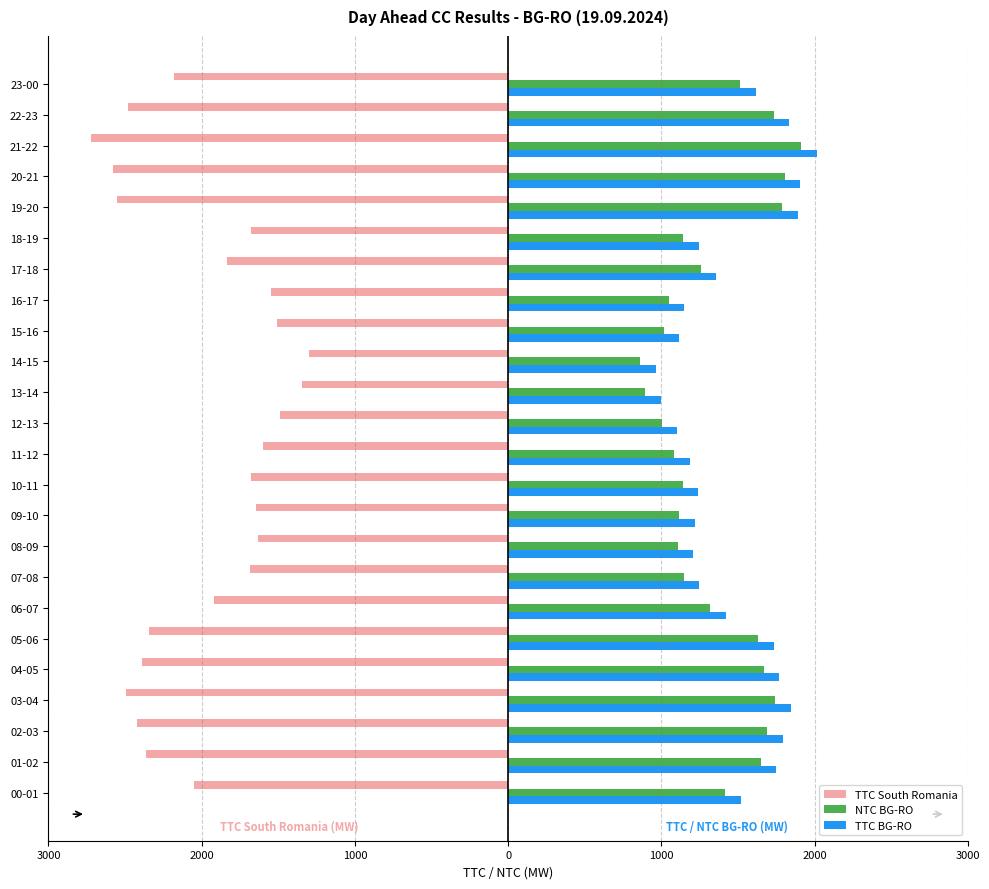

What are all the series names shown in the legend?

TTC South Romania, NTC BG-RO, TTC BG-RO